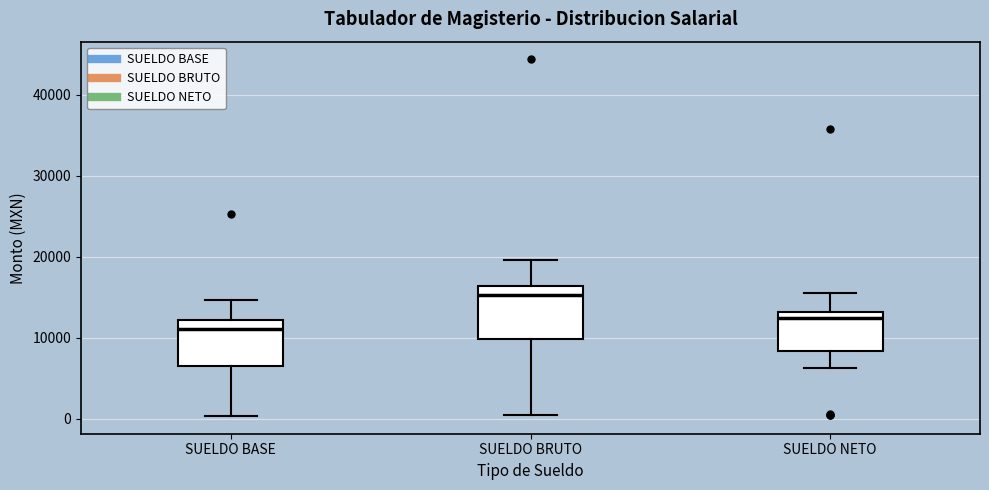

Reading left to right, transcribe this box plot: for each box, give where its median line is, the range the box spans, and where its two whiskers end, as read against the y-axis. The values are not printed on the chart, so give them approximately, as read against the axis.

SUELDO BASE: median 11000, box 7000 to 12000, whiskers 0 to 15000
SUELDO BRUTO: median 15000, box 10000 to 16000, whiskers 0 to 20000
SUELDO NETO: median 12000, box 8000 to 13000, whiskers 6000 to 16000